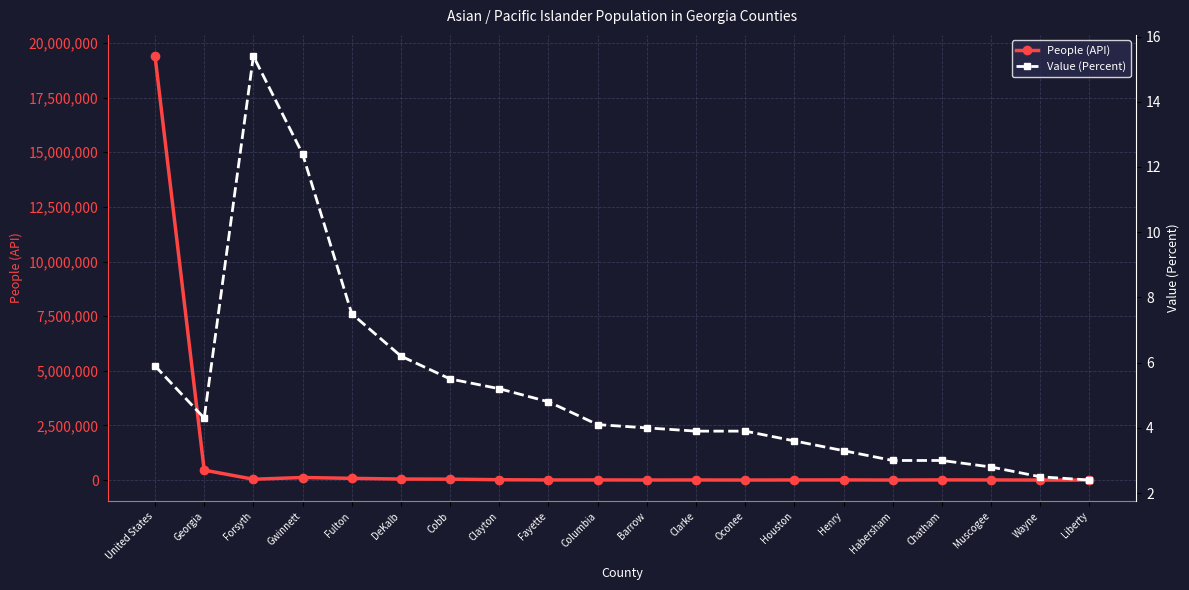

At which category is the sum across all series the highest?

United States